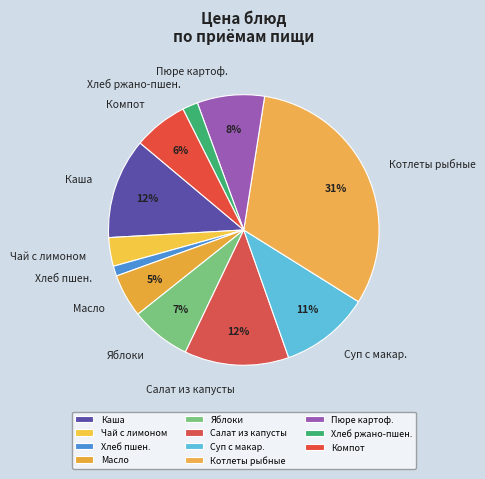

Is it true that Хлеб пшен. is 1% of the pie?

True